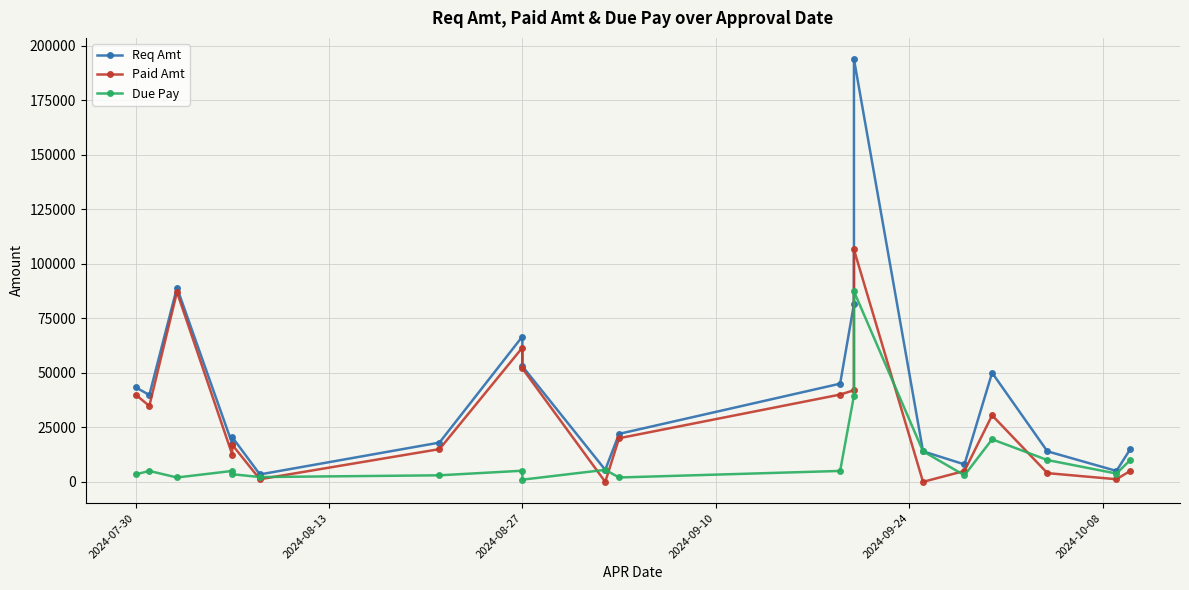

Reading left to right, what are all the values shown in this chart?

Req Amt: 43400	39800	89000	17500	20500	3400	18000	66600	53000	5500	22000	45000	81500	193800	14000	8000	50000	14000	5000	15000
Paid Amt: 40000	34800	87000	12500	17000	1200	15000	61500	52000	0	20000	40000	42000	106500	0	5000	30500	4000	1200	5000
Due Pay: 3400	5000	2000	5000	3500	2200	3000	5100	1000	5500	2000	5000	39500	87300	14000	3000	19500	10000	3800	10000